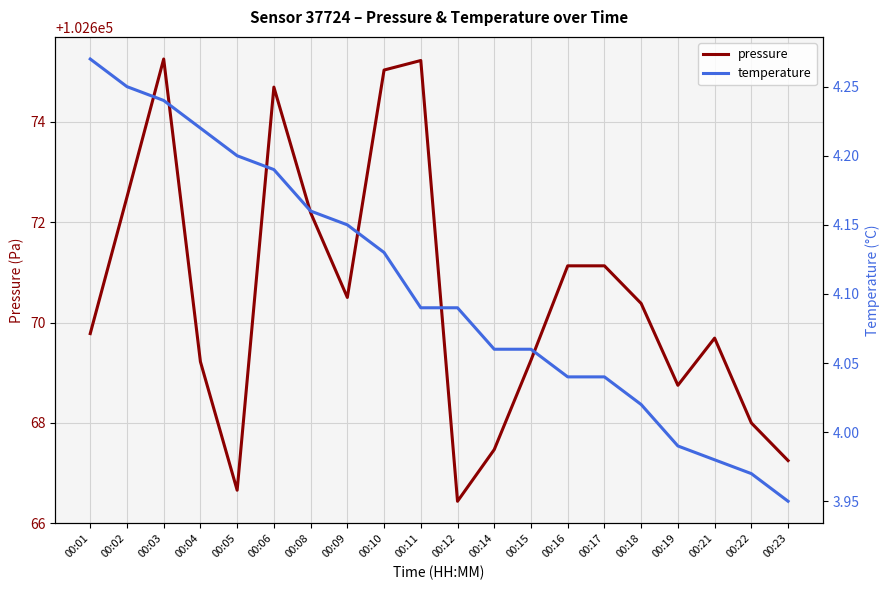

Is the value of temperature at 00:14 greater than the value of pressure at 00:10?

No